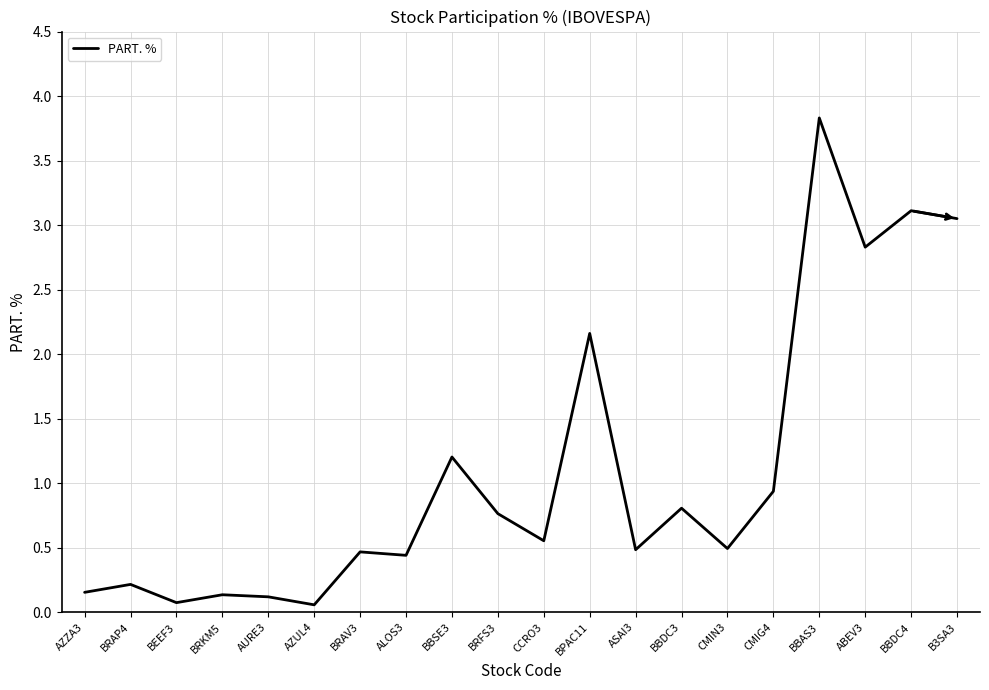

How many series are shown in this chart?

1